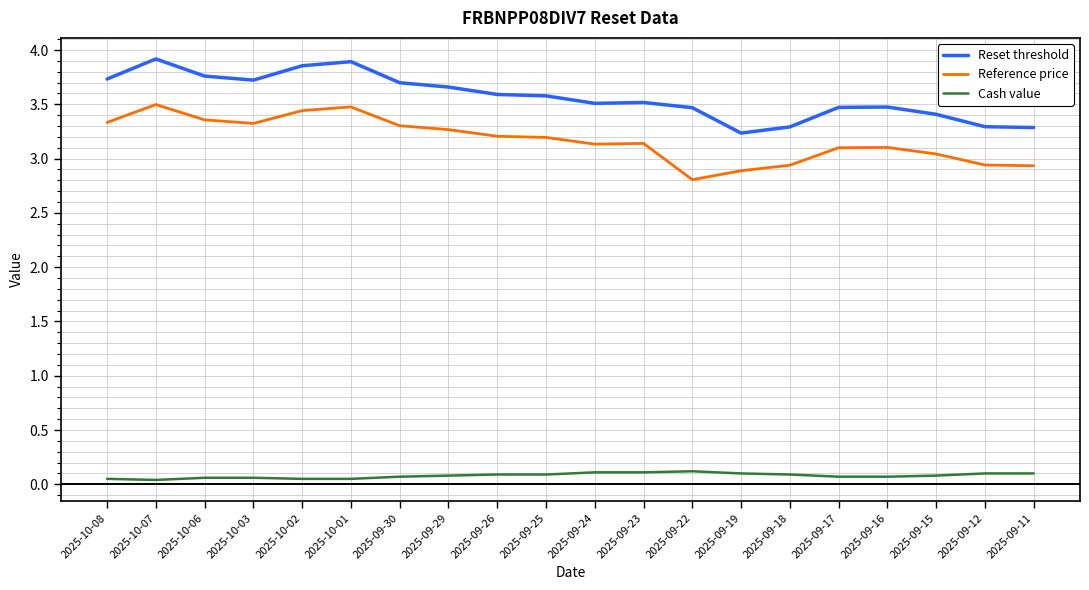

Which series changed the most between 2025-10-06 and 2025-09-29?

Reset threshold